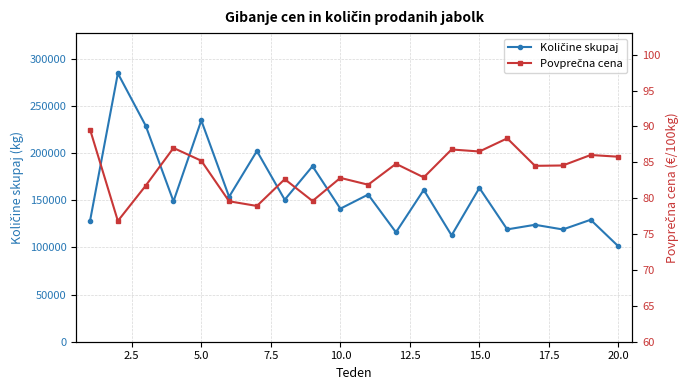

Is the value of Količine skupaj at 15 greater than the value of Povprečna cena at 7.5?

Yes